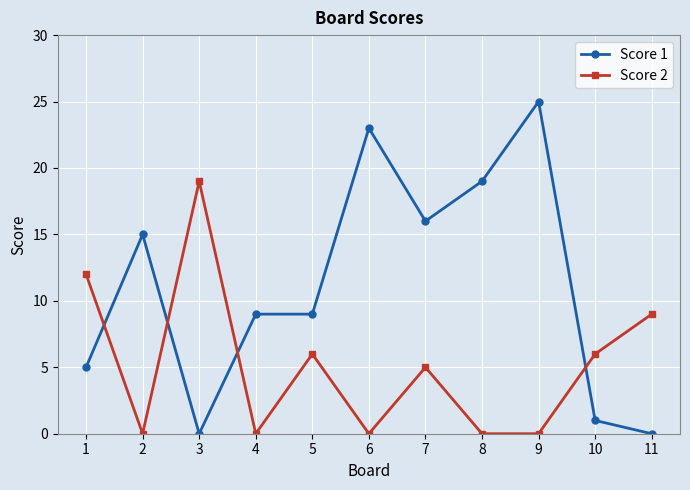

What is the sum of the Score 1 values at 11 and 8?

19